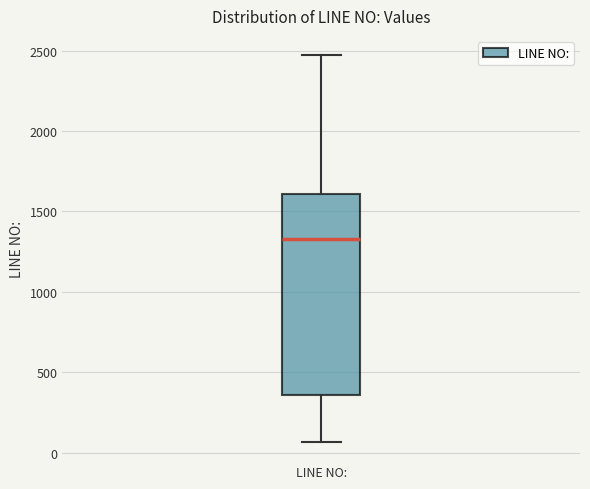

Where does the median line of the box for LINE NO: sit on the y-axis? The values are not printed on the chart, so give them approximately, as read against the axis.

1350